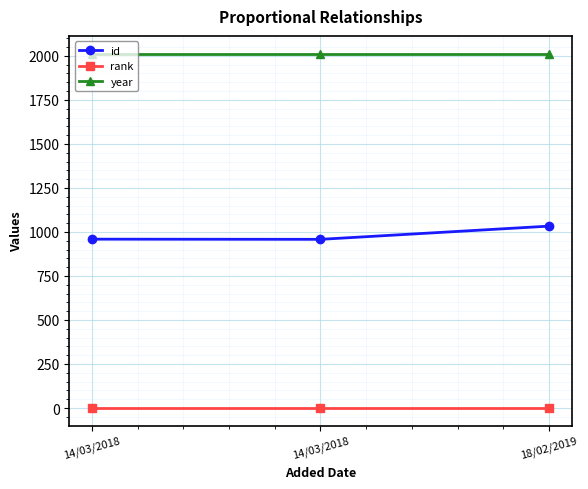

Does the chart have visible grid lines?

Yes